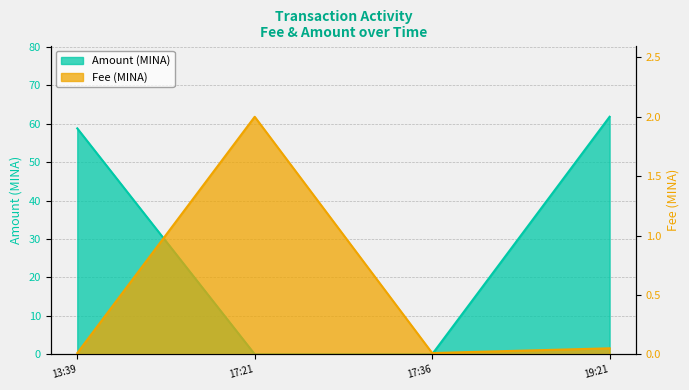

Reading right to left, transcribe all the data shown in this chart.

Fee: 0.1	0.0	2.0	0.0
Amount: 61.8	0.0	0.0	58.8